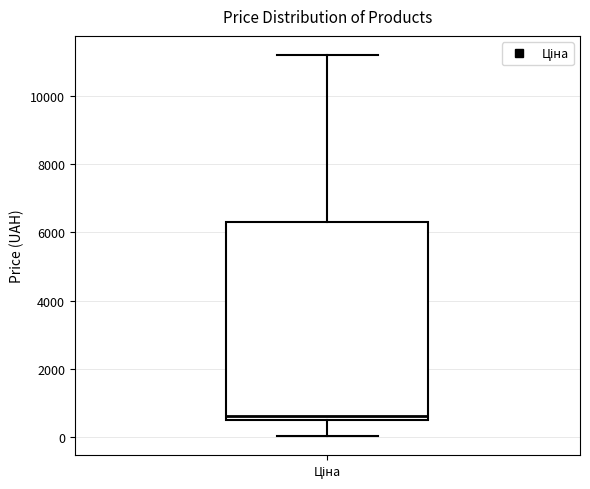

Read this box plot against the y-axis: the position of the median line, the range covered by the box, and the ends of both whiskers. The values are not printed on the chart, so give them approximately, as read against the axis.

median 600, box 400 to 6400, whiskers 0 to 11200